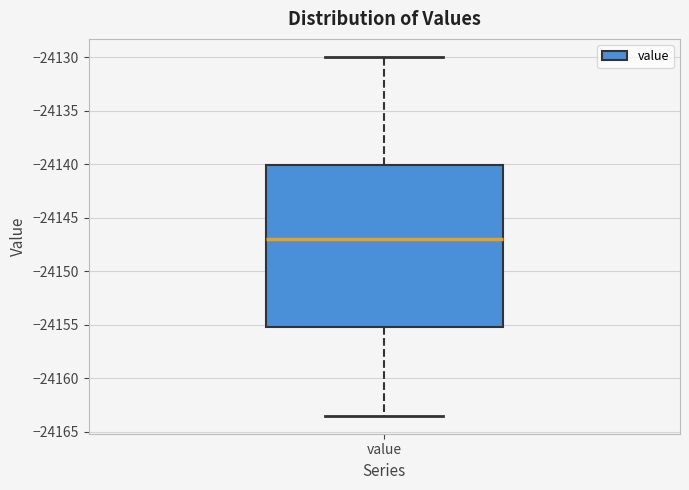

Read this box plot against the y-axis: the position of the median line, the range covered by the box, and the ends of both whiskers. The values are not printed on the chart, so give them approximately, as read against the axis.

median -24147.0, box -24155.0 to -24140.0, whiskers -24163.5 to -24130.0